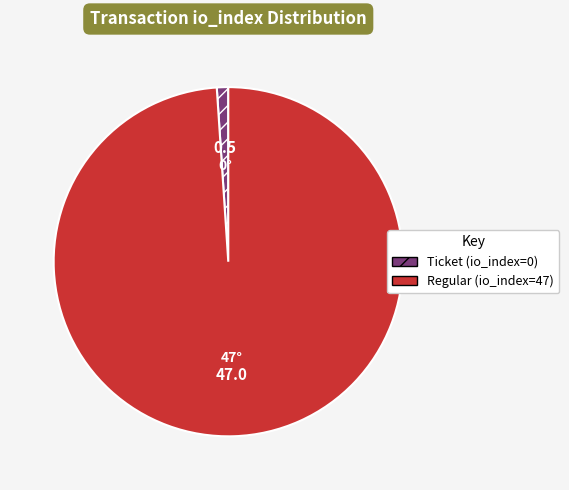

Rank the categories by value from lowest to highest.

Ticket, Regular